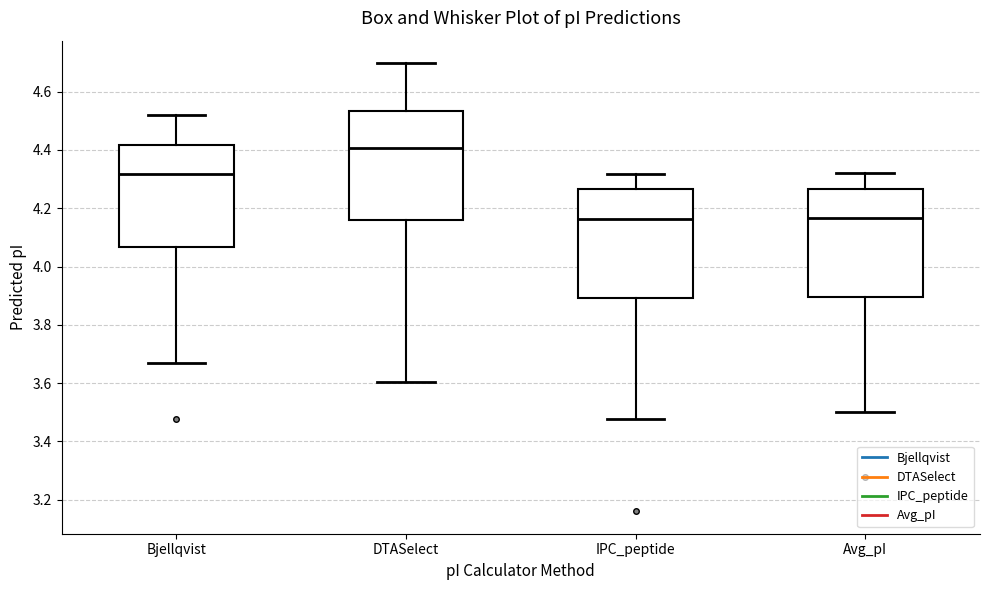

Reading left to right, transcribe this box plot: for each box, give where its median line is, the range the box spans, and where its two whiskers end, as read against the y-axis. The values are not printed on the chart, so give them approximately, as read against the axis.

Bjellqvist: median 4.32, box 4.06 to 4.42, whiskers 3.66 to 4.52
DTASelect: median 4.40, box 4.16 to 4.54, whiskers 3.60 to 4.70
IPC_peptide: median 4.16, box 3.90 to 4.26, whiskers 3.48 to 4.32
Avg_pI: median 4.16, box 3.90 to 4.26, whiskers 3.50 to 4.32